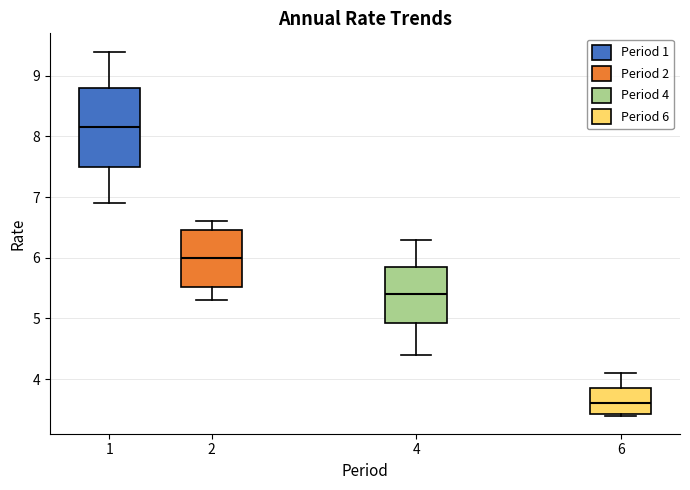

Comparing the boxes themselves (not the whiskers), which one is the tallest?

1